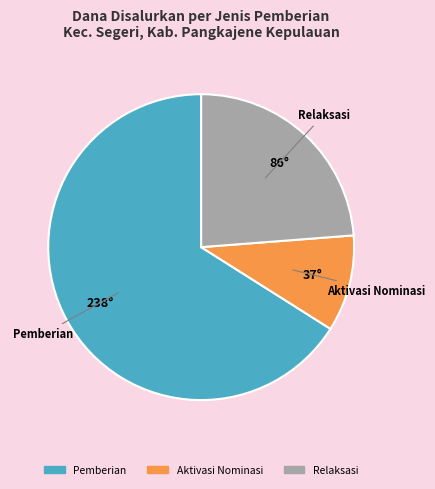

Is there any slice that represents more than half of the pie?

Yes